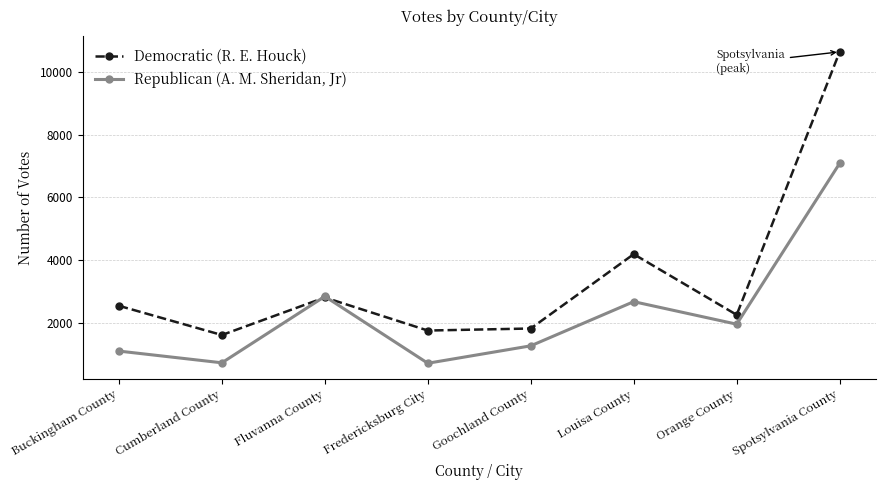

True or false: Democratic (R. E. Houck) has a value of 10648 at Spotsylvania County.

True